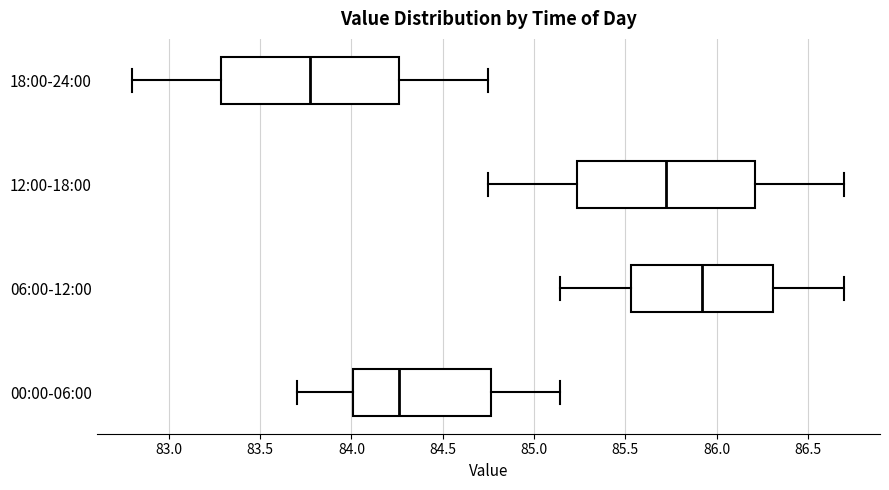

Reading bottom to top, transcribe this box plot: for each box, give where its median line is, the range the box spans, and where its two whiskers end, as read against the x-axis. The values are not printed on the chart, so give them approximately, as read against the axis.

00:00-06:00: median 84.25, box 84.00 to 84.75, whiskers 83.70 to 85.15
06:00-12:00: median 85.90, box 85.55 to 86.30, whiskers 85.15 to 86.70
12:00-18:00: median 85.75, box 85.25 to 86.20, whiskers 84.75 to 86.70
18:00-24:00: median 83.80, box 83.30 to 84.25, whiskers 82.80 to 84.75